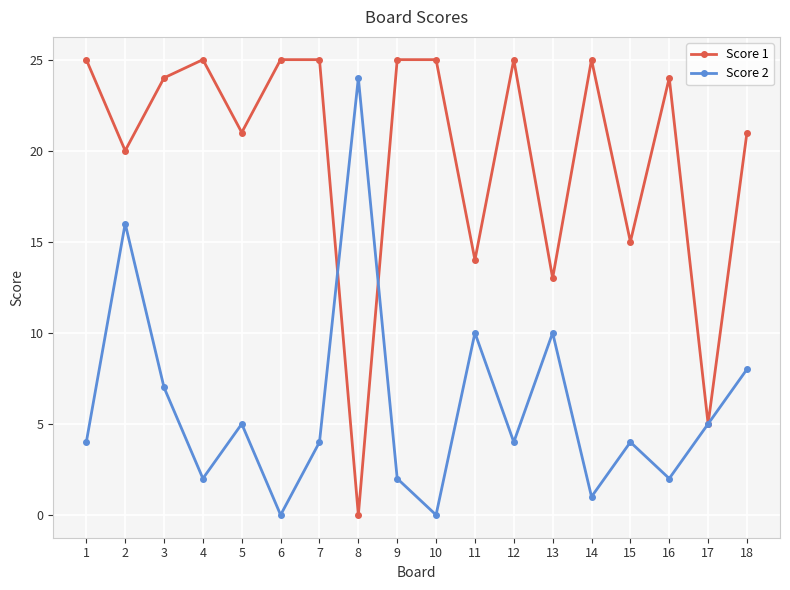

Where does the Score 1 series first go above 24?

1